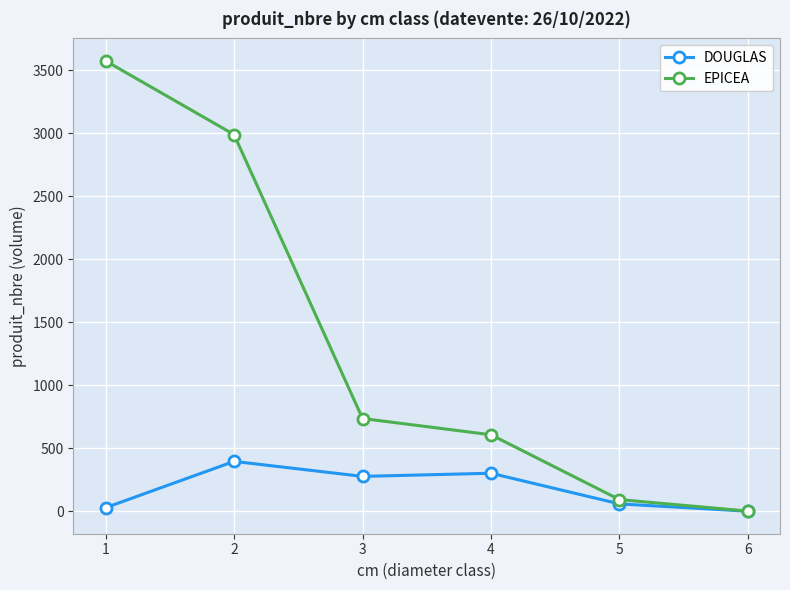

Between 1 and 3, which series saw the biggest shift?

EPICEA